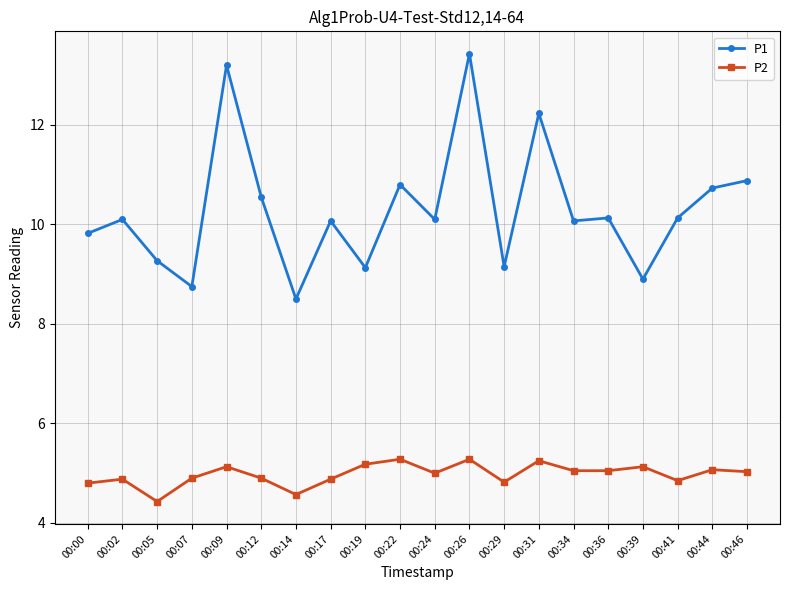

What is the value of the P2 point at the 3rd from the left?

4.4